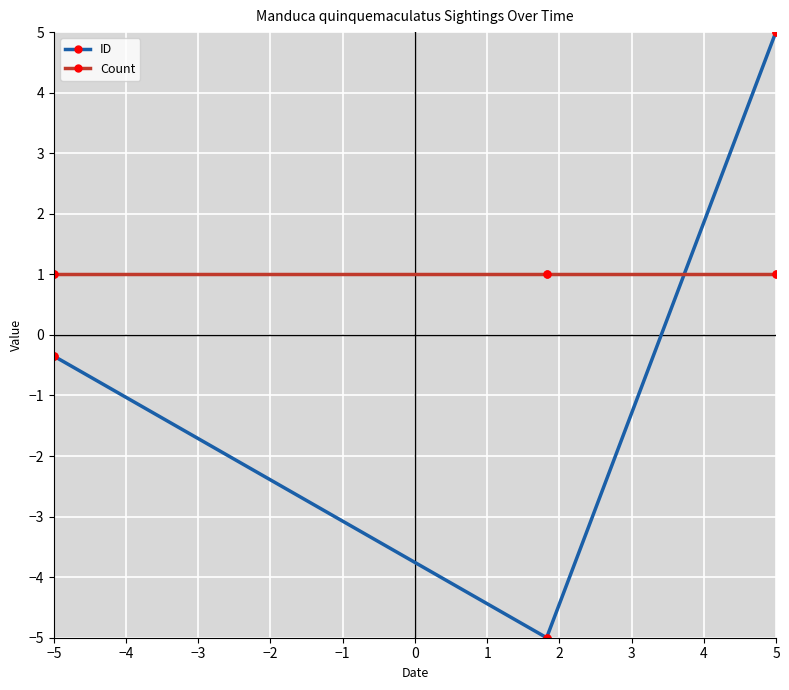

What is the sum of all ID values?

-0.7